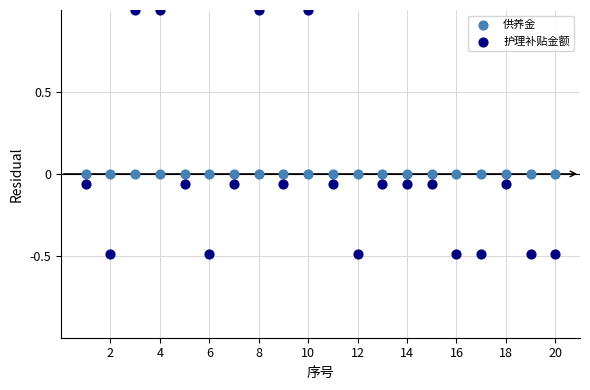

Which series reaches the minimum Y coordinate?

护理补贴金额